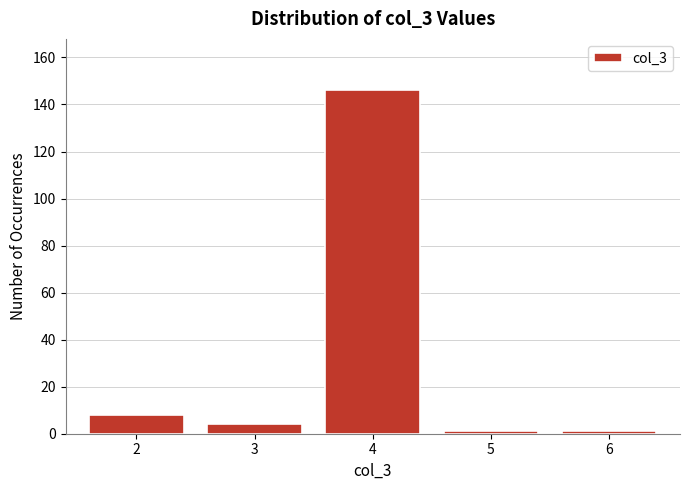

Reading left to right, transcribe all the data shown in this chart.

8	4	146	1	1